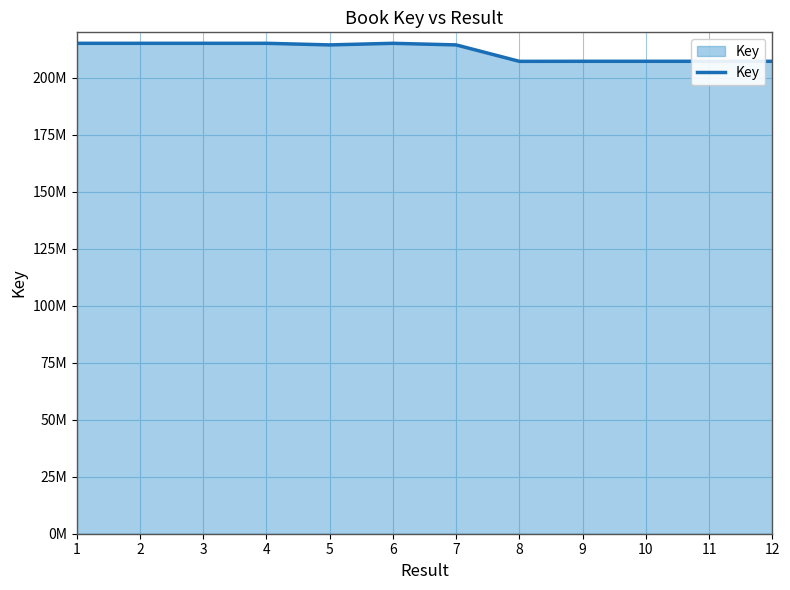

How many points are higher than both their immediate neighbors (excluding endpoints)?

4